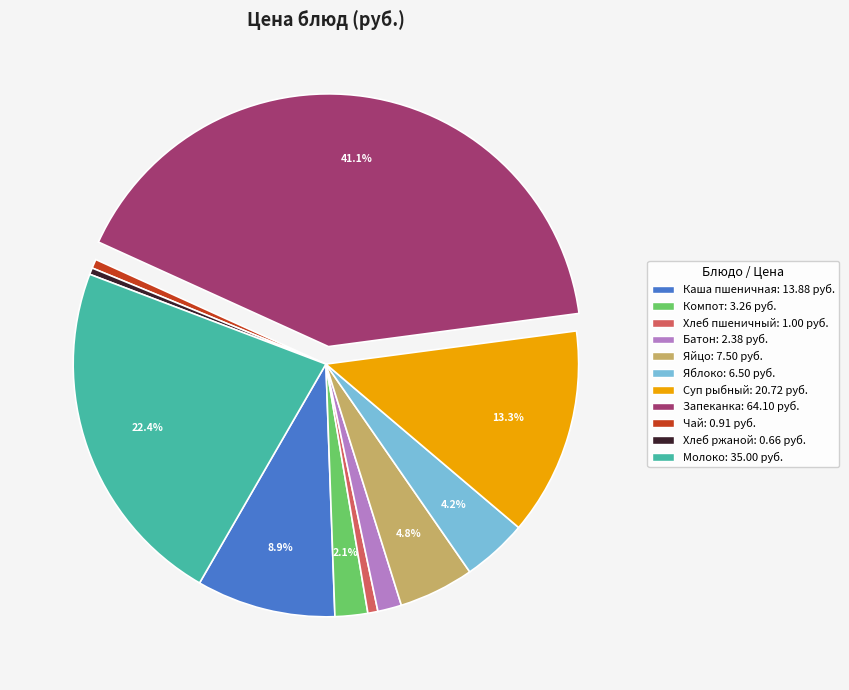

Does any single category account for the majority?

No